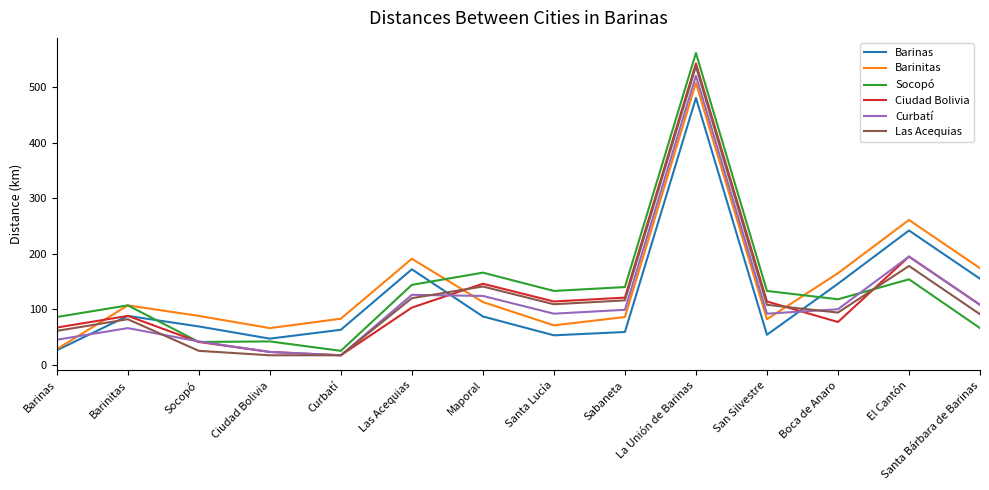

After their last crossing, which series has the higher values: Socopó or Curbatí?

Curbatí